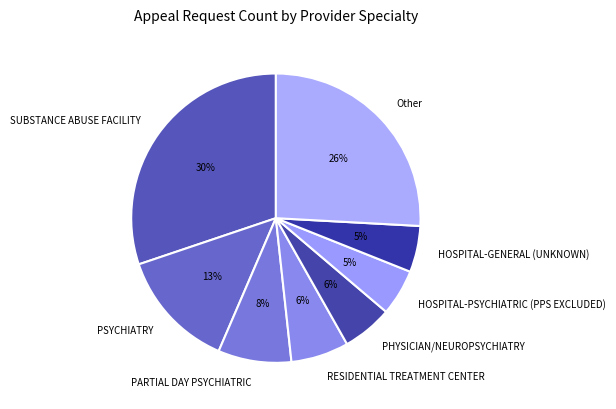

Between PARTIAL DAY PSYCHIATRIC and PHYSICIAN/NEUROPSYCHIATRY, which is larger?

PARTIAL DAY PSYCHIATRIC